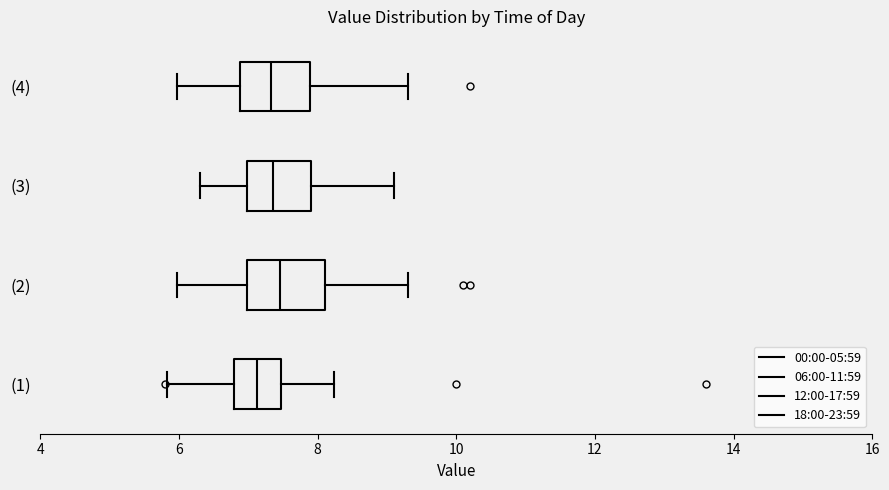

Reading bottom to top, read every box against the x-axis: the position of its median line, the range the box covers, and the ends of its whiskers. The values are not printed on the chart, so give them approximately, as read against the axis.

(1): median 7.2, box 6.8 to 7.4, whiskers 5.8 to 8.2
(2): median 7.4, box 7.0 to 8.2, whiskers 6.0 to 9.4
(3): median 7.4, box 7.0 to 8.0, whiskers 6.4 to 9.2
(4): median 7.4, box 6.8 to 7.8, whiskers 6.0 to 9.4